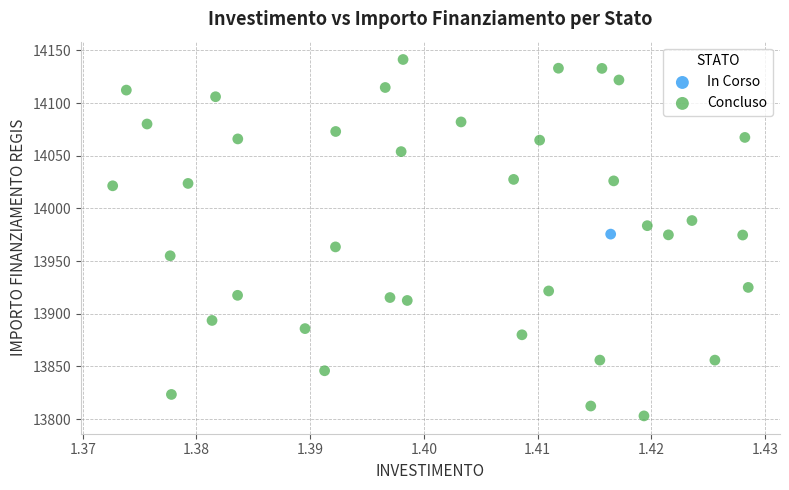

What are all the series names shown in the legend?

In Corso, Concluso